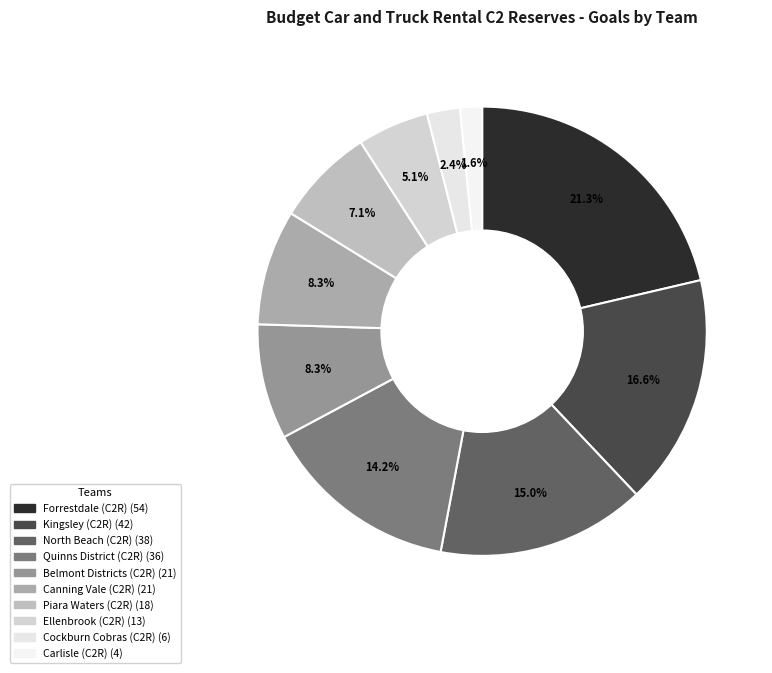

How many slices are in this pie chart?

10